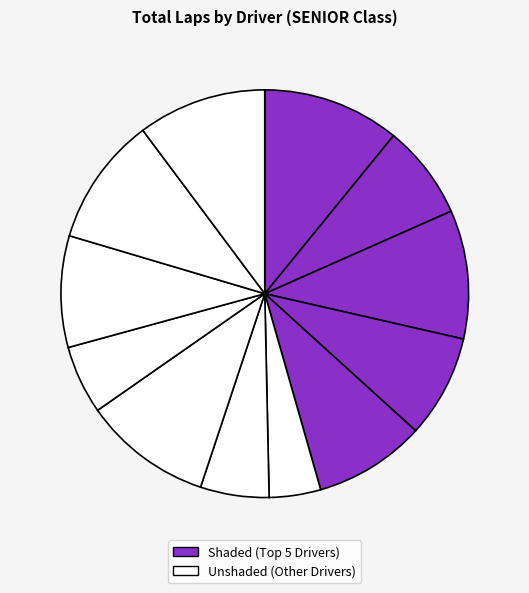

How many segments does this pie chart have?

13